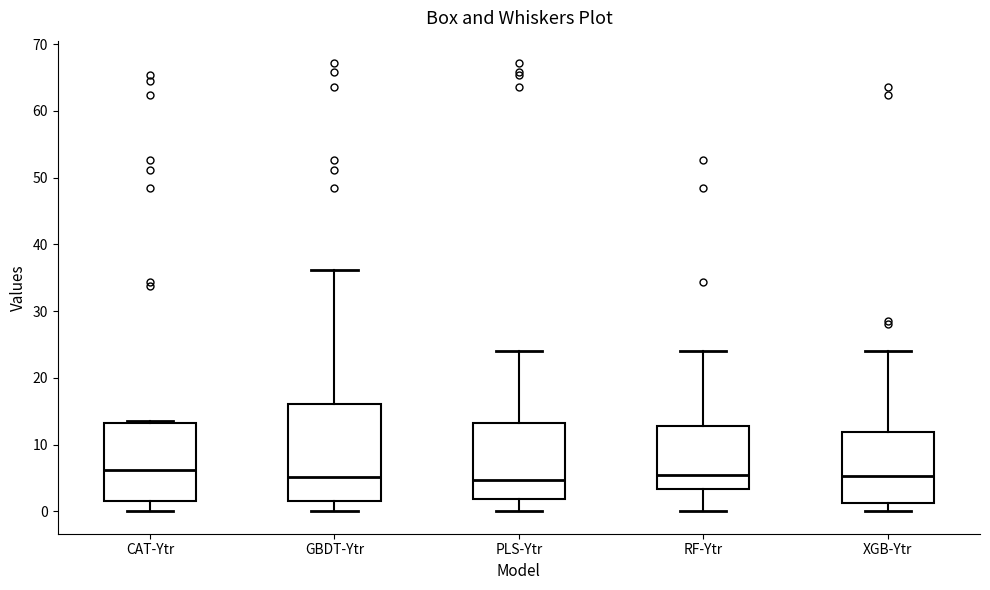

Reading left to right, transcribe this box plot: for each box, give where its median line is, the range the box spans, and where its two whiskers end, as read against the y-axis. The values are not printed on the chart, so give them approximately, as read against the axis.

CAT-Ytr: median 6, box 2 to 13, whiskers 0 to 13
GBDT-Ytr: median 5, box 2 to 16, whiskers 0 to 36
PLS-Ytr: median 5, box 2 to 13, whiskers 0 to 24
RF-Ytr: median 5, box 3 to 13, whiskers 0 to 24
XGB-Ytr: median 5, box 1 to 12, whiskers 0 to 24